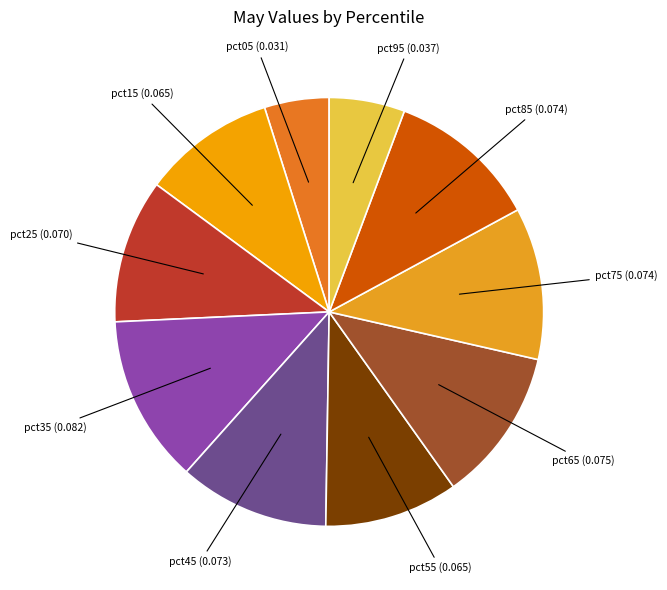

How many slices are in this pie chart?

10